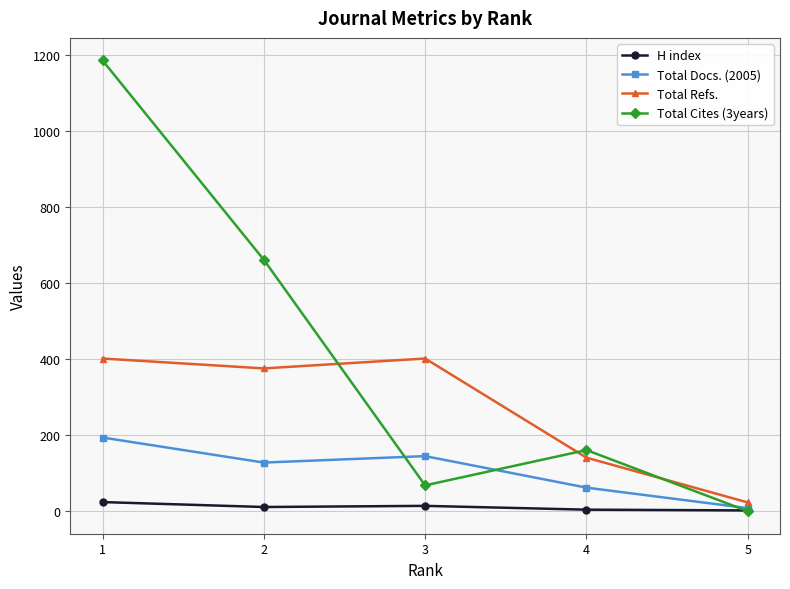

Rank the series by their maximum value, from highest to lowest.

Total Cites (3years), Total Refs., Total Docs. (2005), H index